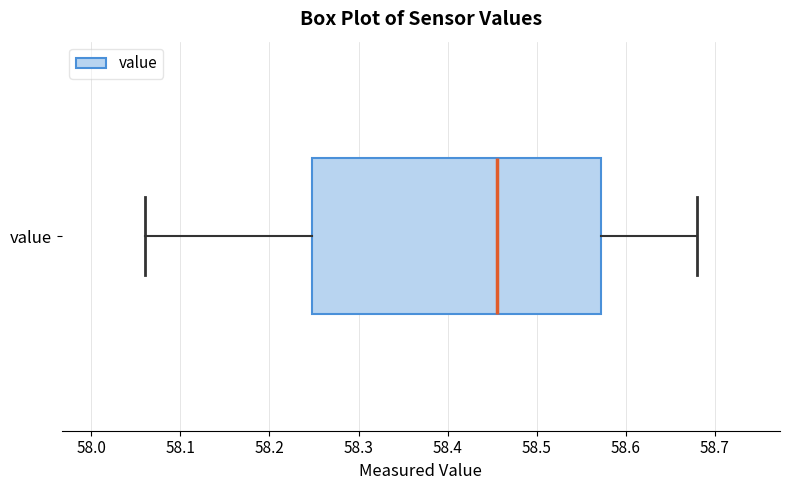

Read this box plot against the x-axis: the position of the median line, the range covered by the box, and the ends of both whiskers. The values are not printed on the chart, so give them approximately, as read against the axis.

median 58.46, box 58.25 to 58.57, whiskers 58.06 to 58.68